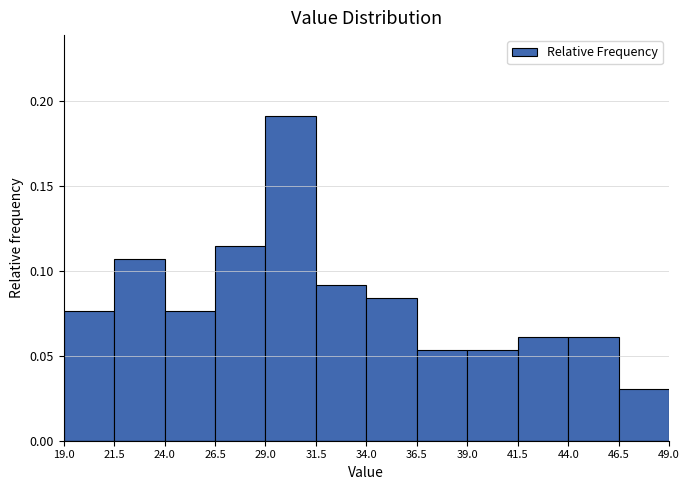

Reading left to right, list every bar in this chart as the range it spans on the x-axis followed by its height. The values are not printed on the chart, so give them approximately, as read against the axis.

19.0 to 21.5: 0.075
21.5 to 24.0: 0.105
24.0 to 26.5: 0.075
26.5 to 29.0: 0.115
29.0 to 31.5: 0.190
31.5 to 34.0: 0.090
34.0 to 36.5: 0.085
36.5 to 39.0: 0.055
39.0 to 41.5: 0.055
41.5 to 44.0: 0.060
44.0 to 46.5: 0.060
46.5 to 49.0: 0.030